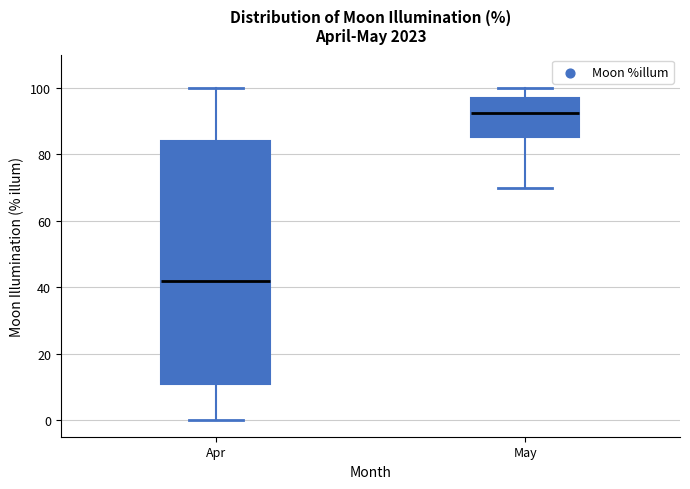

Which box is the tallest, from its lower edge to its upper edge?

Apr